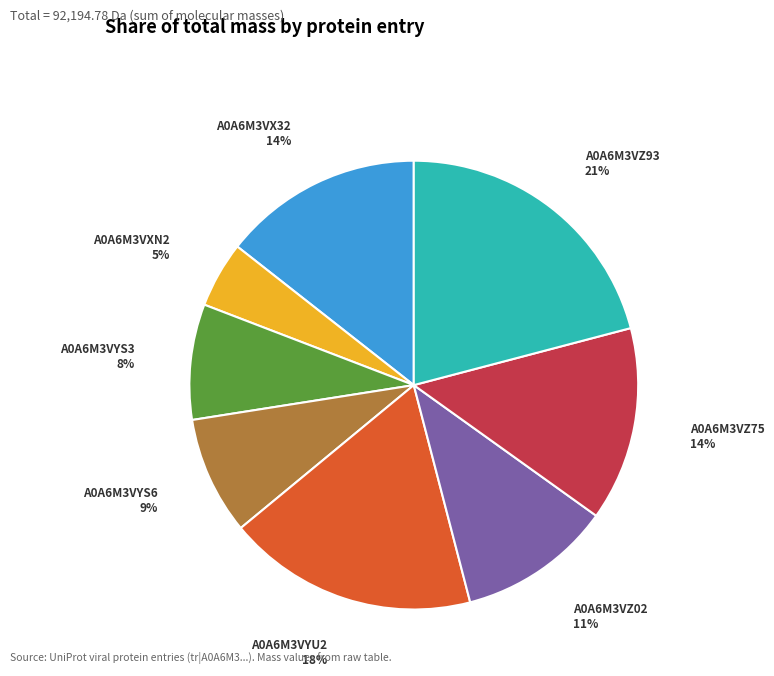

Does any single category account for the majority?

No